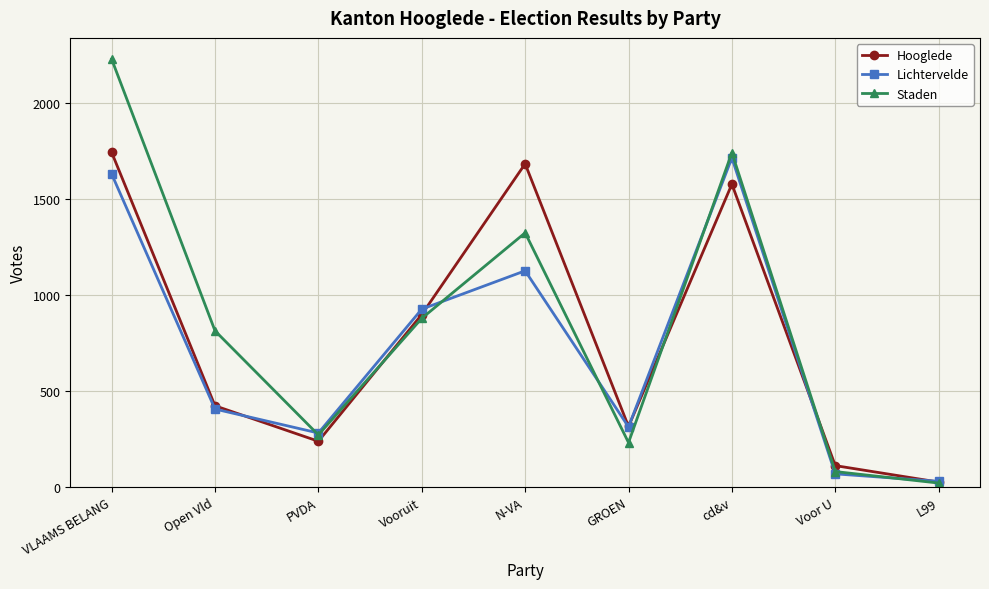

Reading left to right, transcribe all the data shown in this chart.

Hooglede: VLAAMS BELANG=1745	Open Vld=423	PVDA=238	Vooruit=899	N-VA=1685	GROEN=315	cd&v=1579	Voor U=111	L99=25
Lichtervelde: VLAAMS BELANG=1632	Open Vld=406	PVDA=281	Vooruit=927	N-VA=1127	GROEN=313	cd&v=1716	Voor U=68	L99=29
Staden: VLAAMS BELANG=2231	Open Vld=814	PVDA=271	Vooruit=879	N-VA=1325	GROEN=231	cd&v=1743	Voor U=80	L99=20